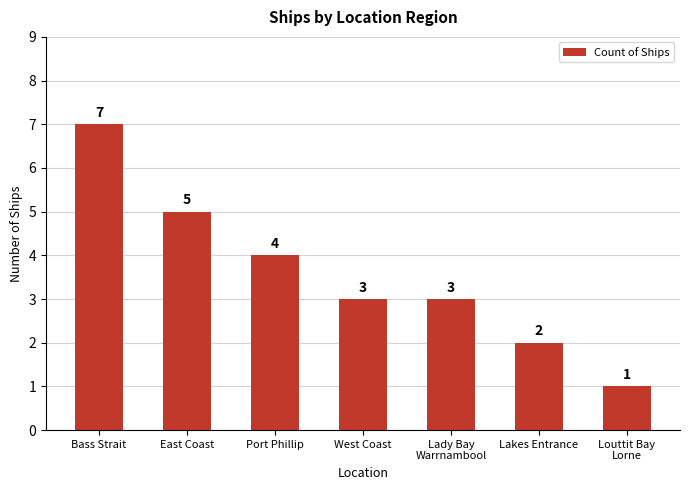

What is the change in value from East Coast to Lakes Entrance?

-3